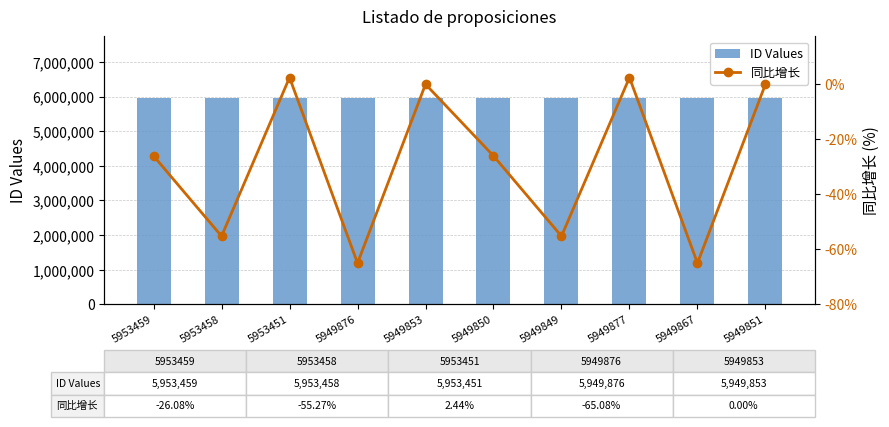

Which series has the largest total across all categories?

ID Values